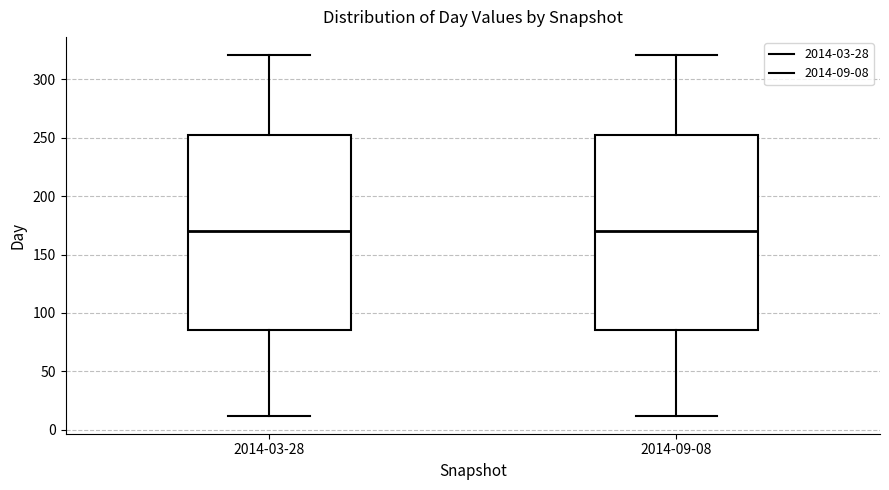

Reading left to right, transcribe this box plot: for each box, give where its median line is, the range the box spans, and where its two whiskers end, as read against the y-axis. The values are not printed on the chart, so give them approximately, as read against the axis.

2014-03-28: median 170, box 85 to 250, whiskers 10 to 320
2014-09-08: median 170, box 85 to 250, whiskers 10 to 320